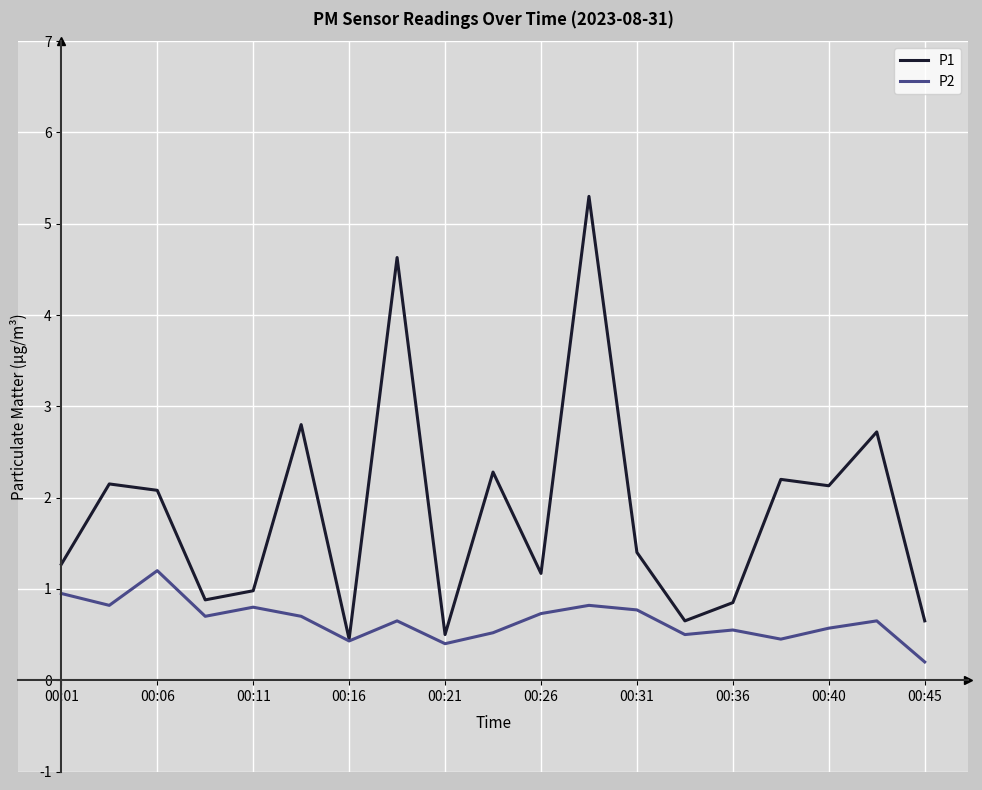

Which series has the widest spread of values?

P1